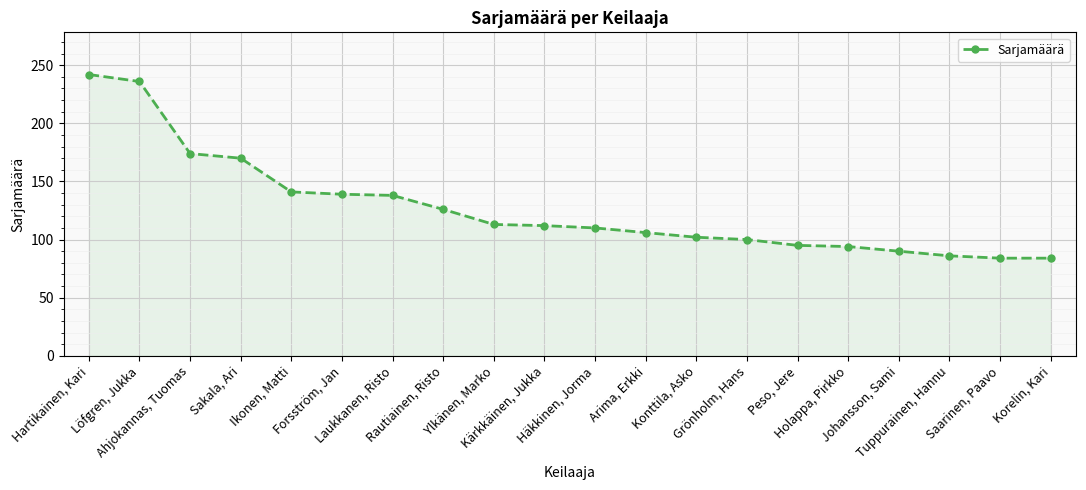

How many data points does each series have?

20